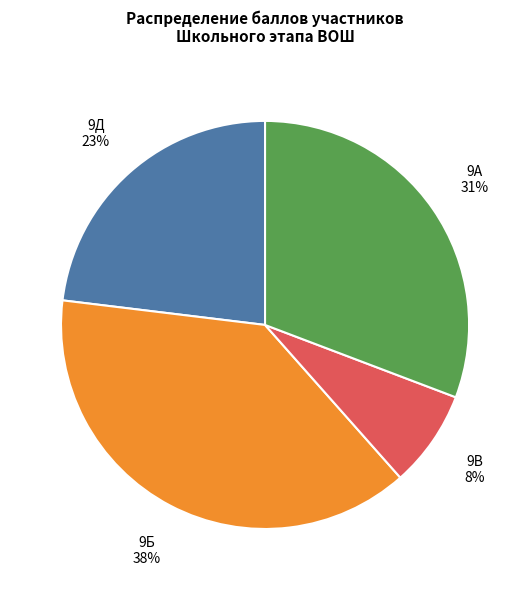

Which category has the smallest portion of the pie?

9В